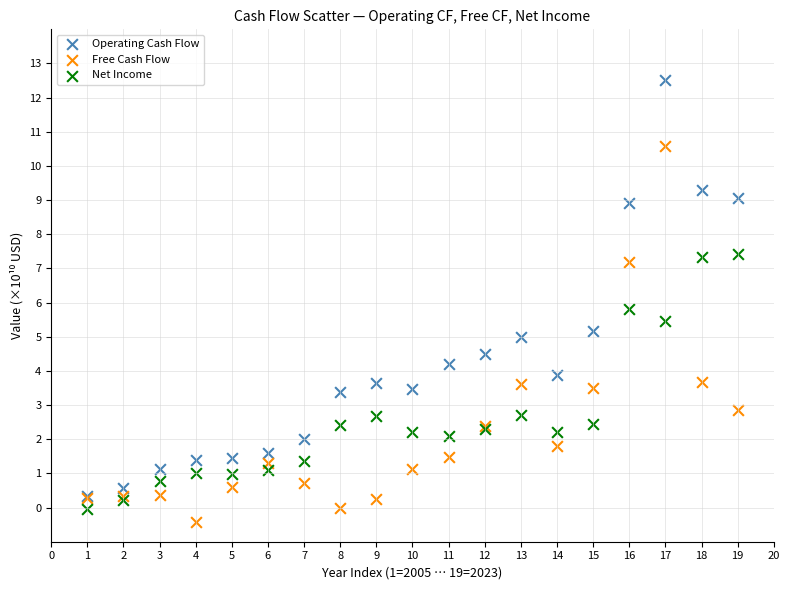

In the Operating Cash Flow series, what Y value is closest to 6?

5.2